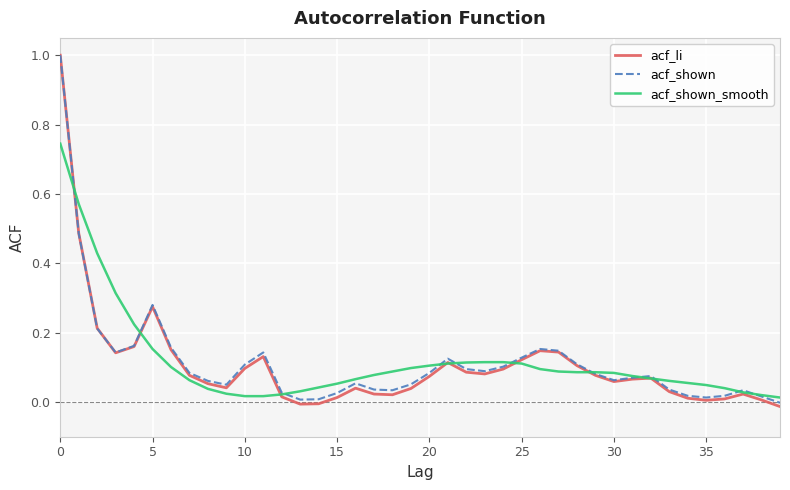

Which series has the largest range (max minus min)?

acf_li